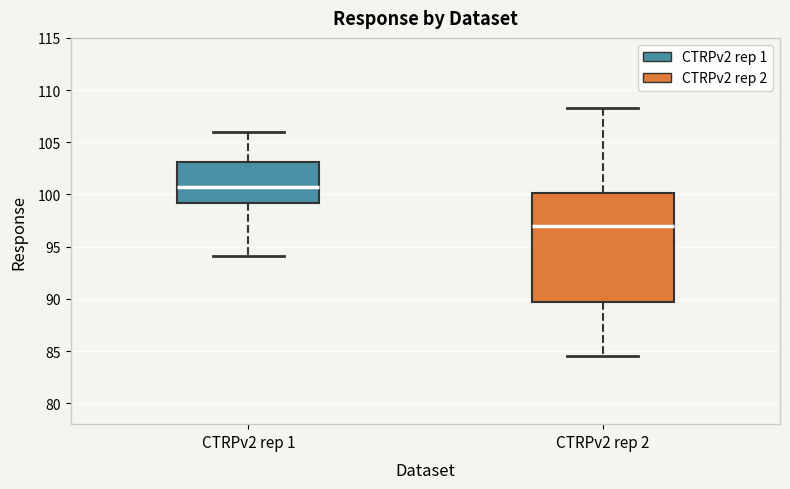

Reading left to right, transcribe this box plot: for each box, give where its median line is, the range the box spans, and where its two whiskers end, as read against the y-axis. The values are not printed on the chart, so give them approximately, as read against the axis.

CTRPv2 rep 1: median 100.5, box 99.0 to 103.0, whiskers 94.0 to 106.0
CTRPv2 rep 2: median 97.0, box 89.5 to 100.0, whiskers 84.5 to 108.5